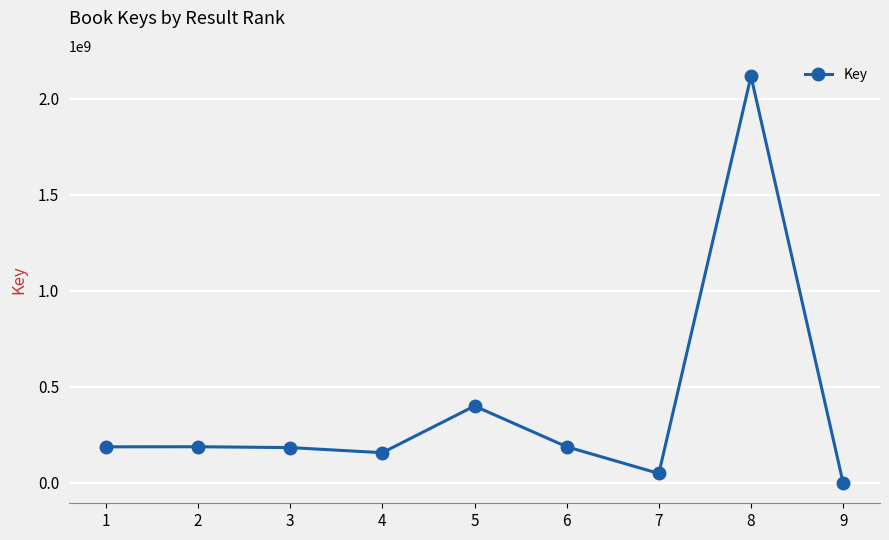

Between 4 and 2, which is larger?

2